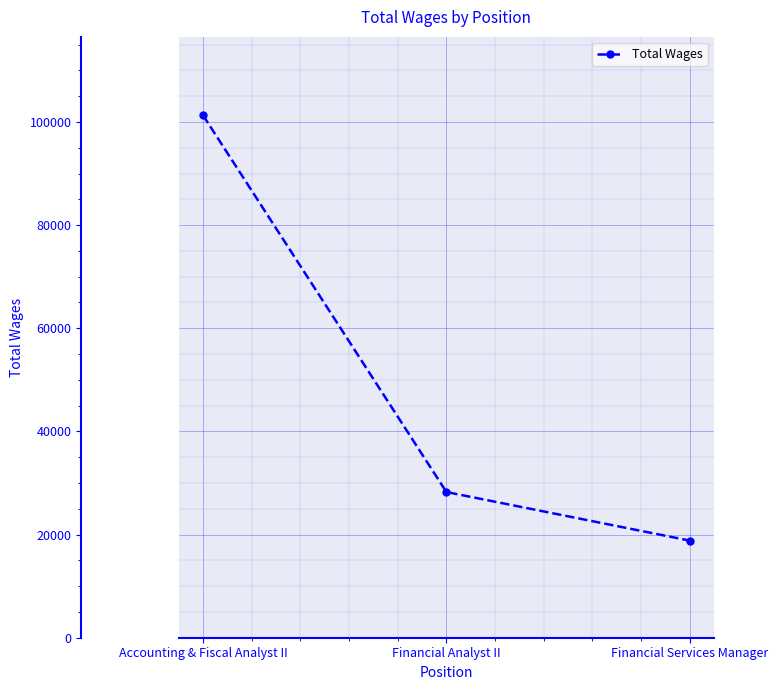

What is the label of the 2nd point from the left?

Financial Analyst II